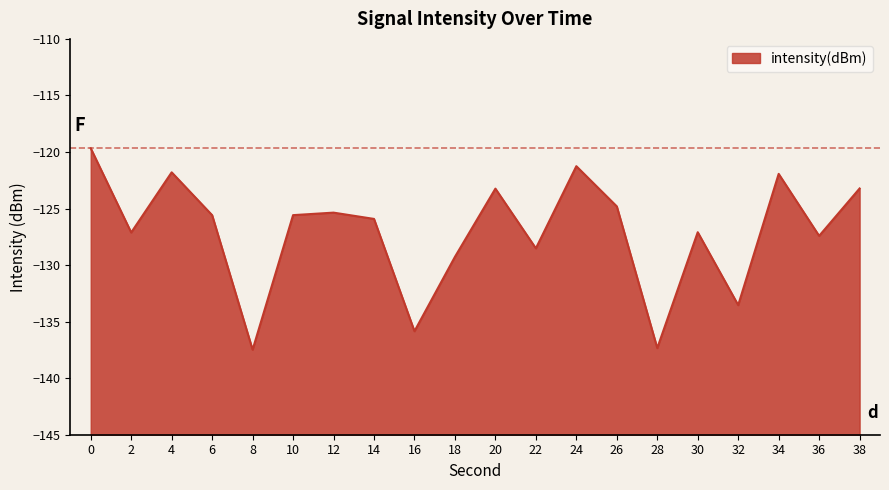

Reading right to left, transcribe all the data shown in this chart.

38=-123.2	36=-127.4	34=-121.9	32=-133.5	30=-127.1	28=-137.3	26=-124.8	24=-121.3	22=-128.5	20=-123.2	18=-129.3	16=-135.8	14=-125.9	12=-125.4	10=-125.6	8=-137.5	6=-125.6	4=-121.8	2=-127.1	0=-119.7